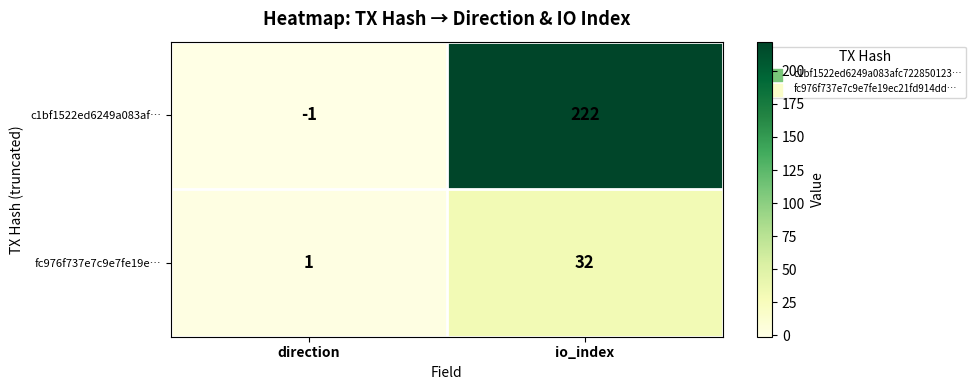

The fc976f737e7c9e7fe19e… series shows 32 at io_index. True or false?

True